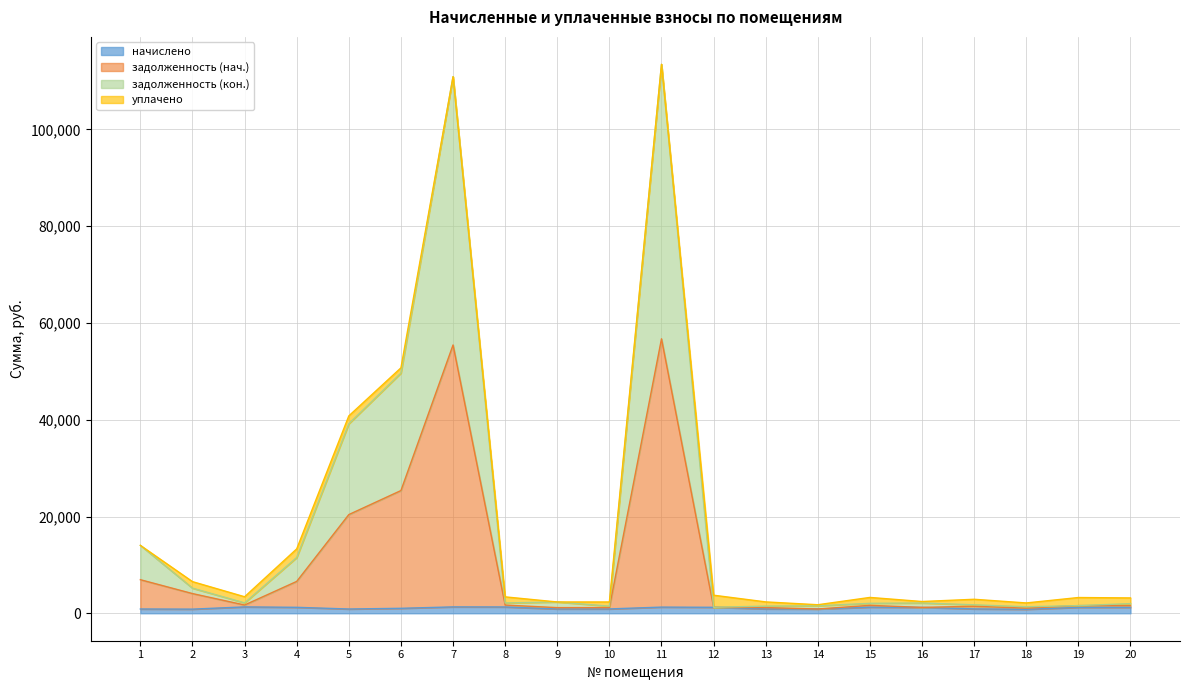

How many values in the задолженность (нач.) series exceed 1638?

10